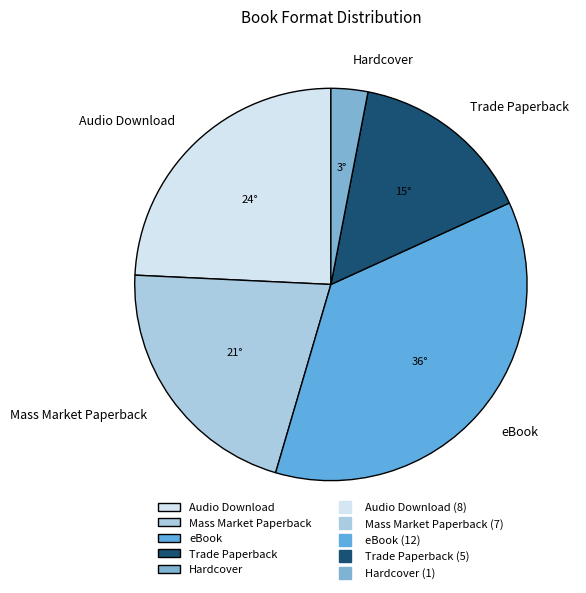

The Hardcover slice represents 3% of the pie. True or false?

True